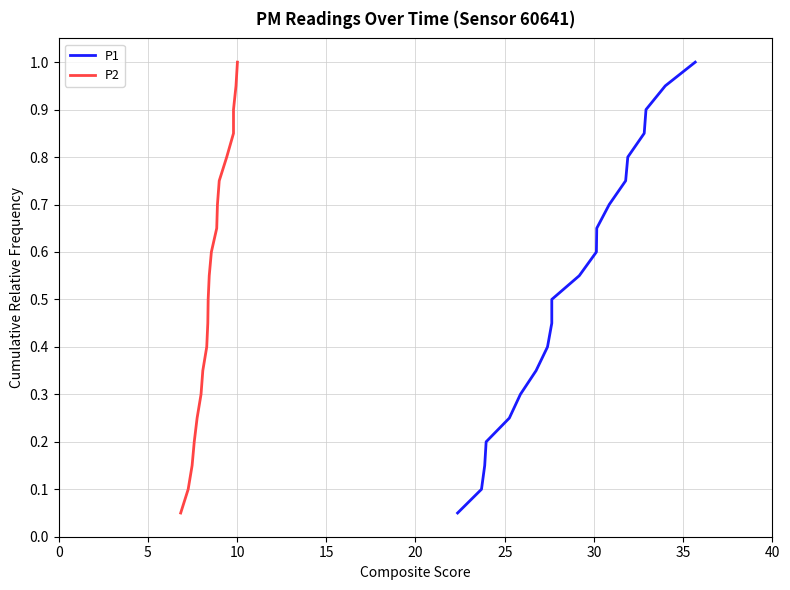

True or false: P2 and P1 intersect in this chart.

False